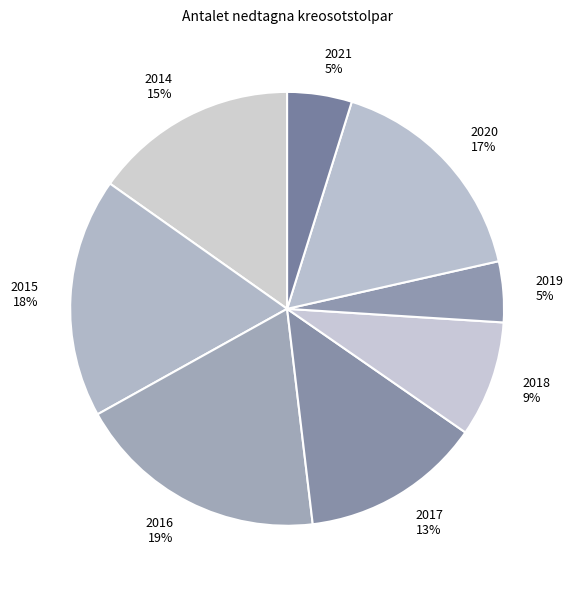

What is the largest slice in the pie chart?

2016